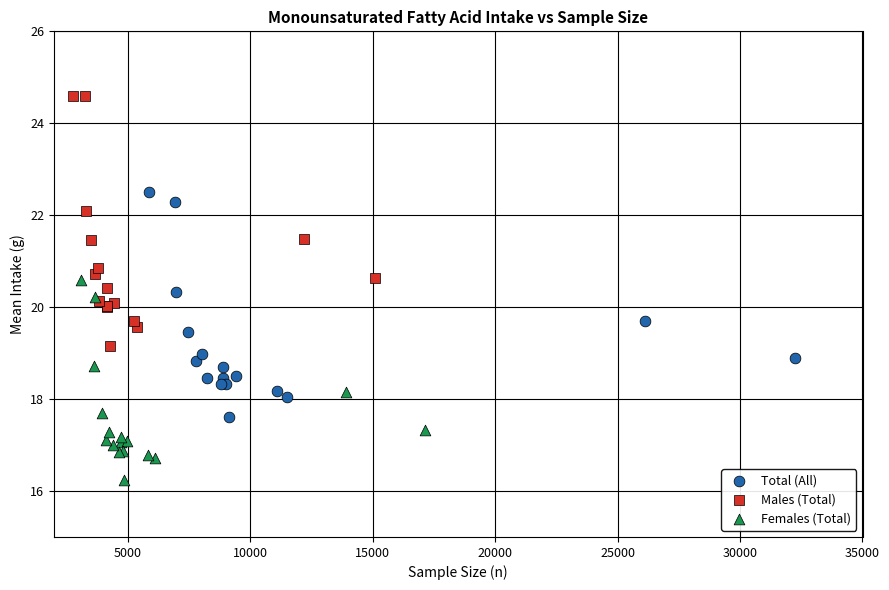

Which series contains the highest Y value?

Males (Total)